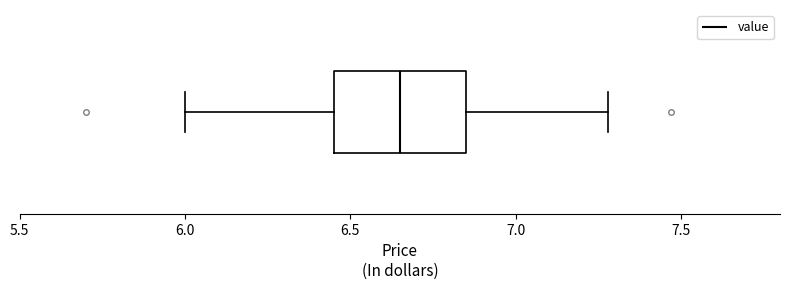

Transcribe this box plot: give where the median line is, the range the box spans, and where the two whiskers end, as read against the x-axis. The values are not printed on the chart, so give them approximately, as read against the axis.

median 6.65, box 6.45 to 6.85, whiskers 6.00 to 7.30